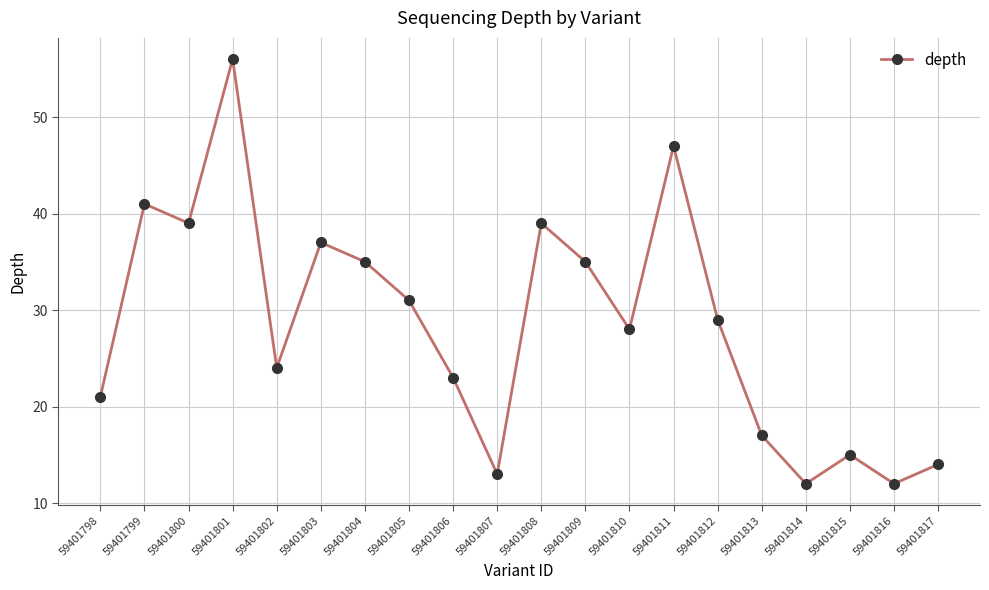

Which label corresponds to the largest value in the chart?

59401801